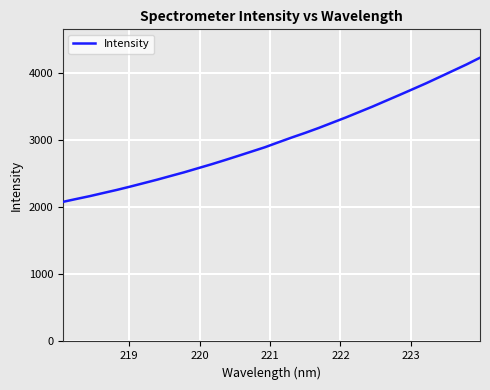

What is the difference between the maximum and minimum values?

2148.3